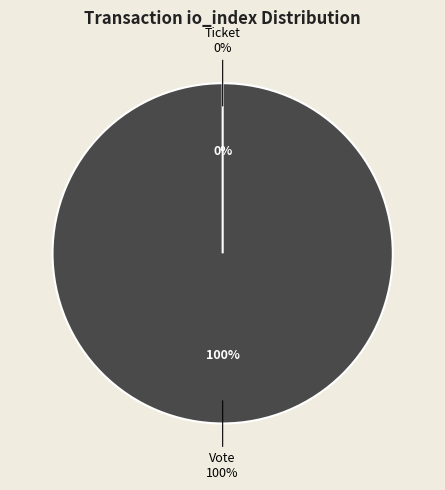

Which slice is the largest?

Vote